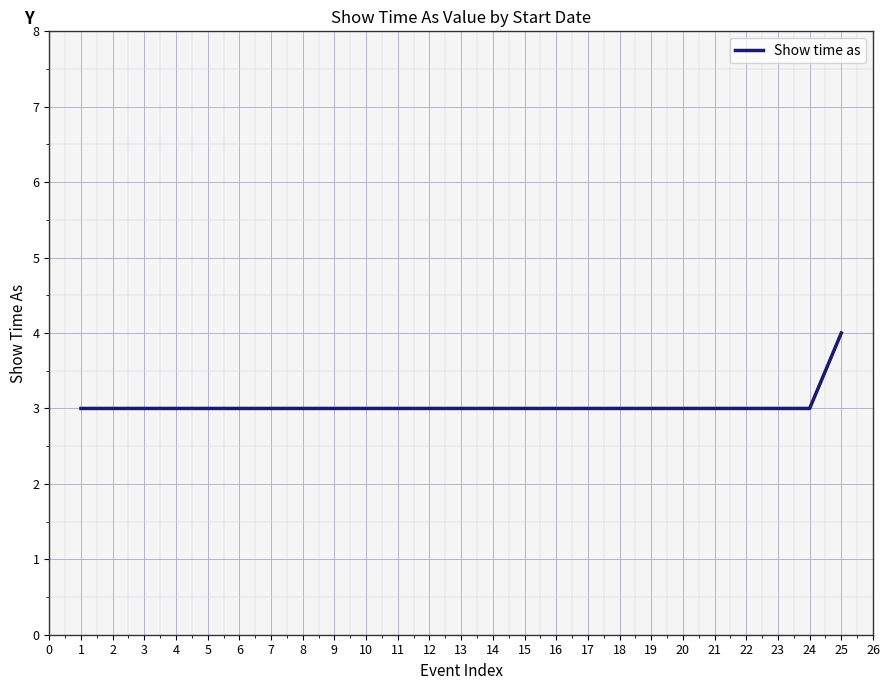

What is the ratio of the value at 16 to the value at 5?

1.0